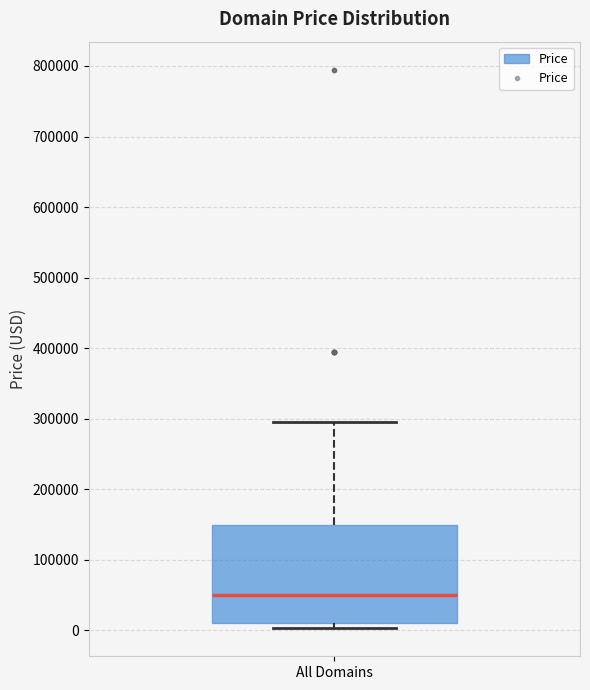

Read this box plot against the y-axis: the position of the median line, the range covered by the box, and the ends of both whiskers. The values are not printed on the chart, so give them approximately, as read against the axis.

median 50000, box 10000 to 150000, whiskers 0 to 290000